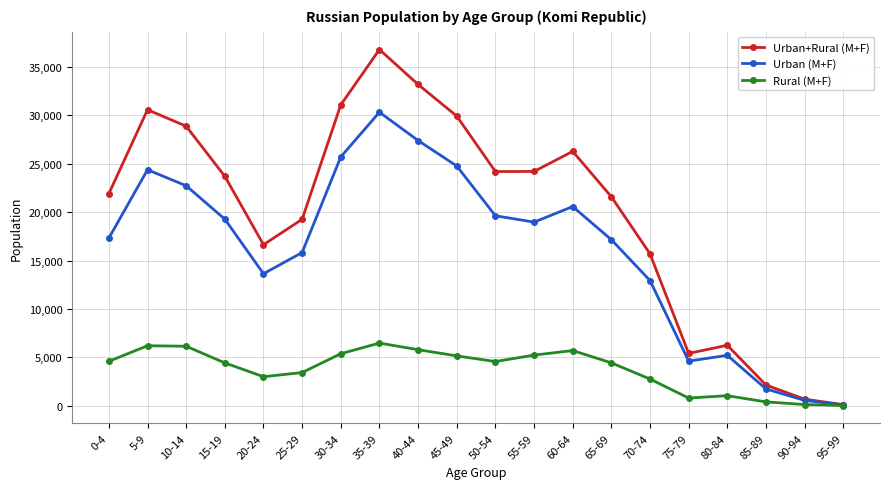

What is the sum of all Urban+Rural (M+F) values?

398535